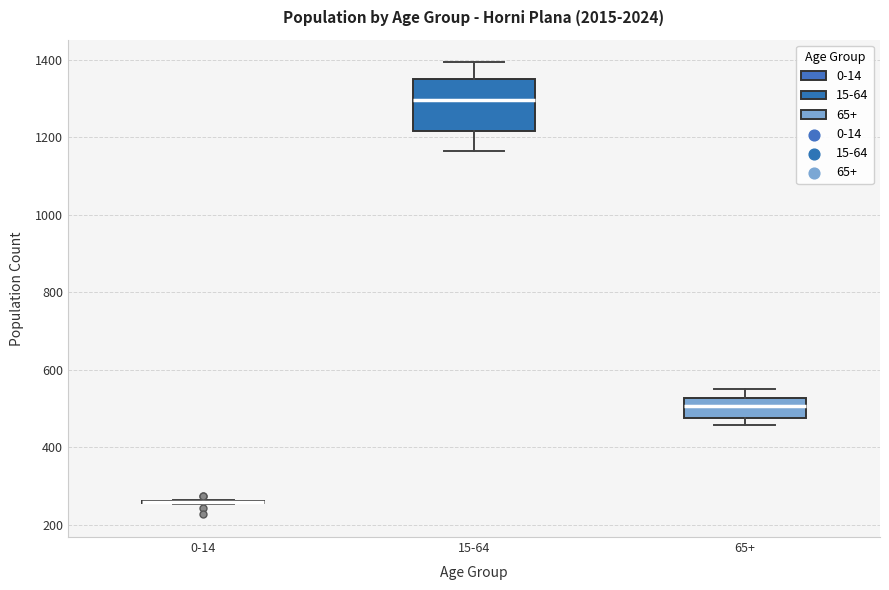

Where is the upper edge of the box for 15-64 on the y-axis? The values are not printed on the chart, so give them approximately, as read against the axis.

1360